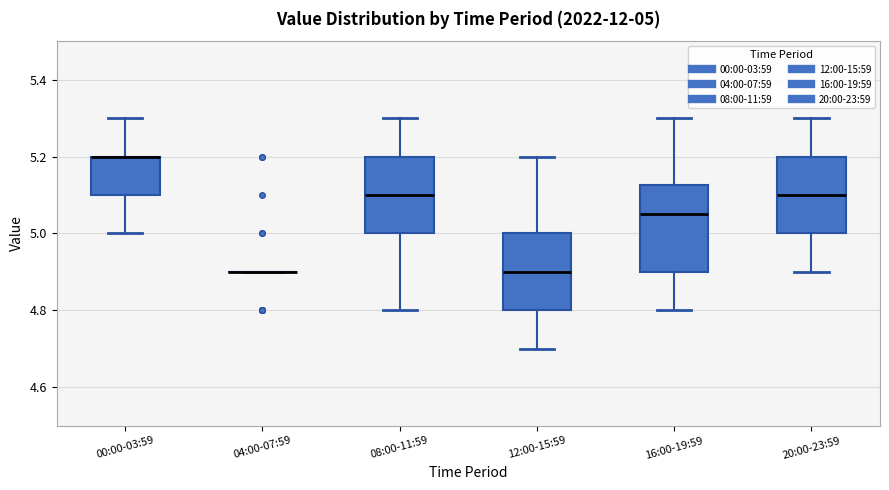

Which box is the tallest, from its lower edge to its upper edge?

16:00-19:59